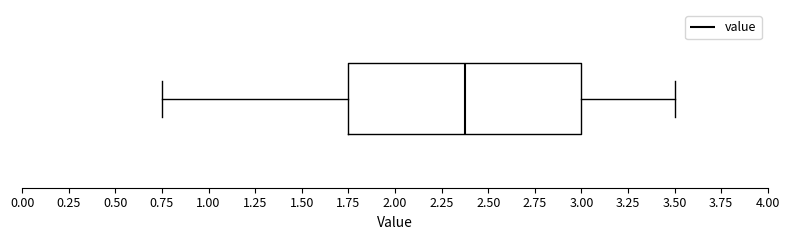

Read this box plot against the x-axis: the position of the median line, the range covered by the box, and the ends of both whiskers. The values are not printed on the chart, so give them approximately, as read against the axis.

median 2.40, box 1.75 to 3.00, whiskers 0.75 to 3.50